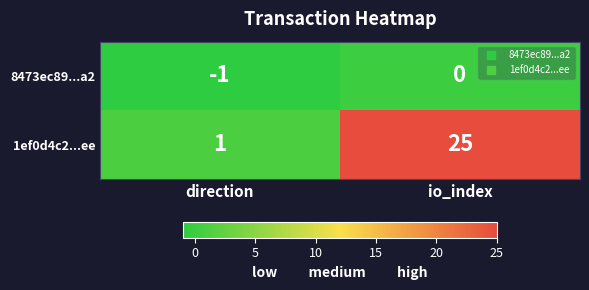

List the series in order of their overall mean, highest first.

1ef0d4c2...ee, 8473ec89...a2